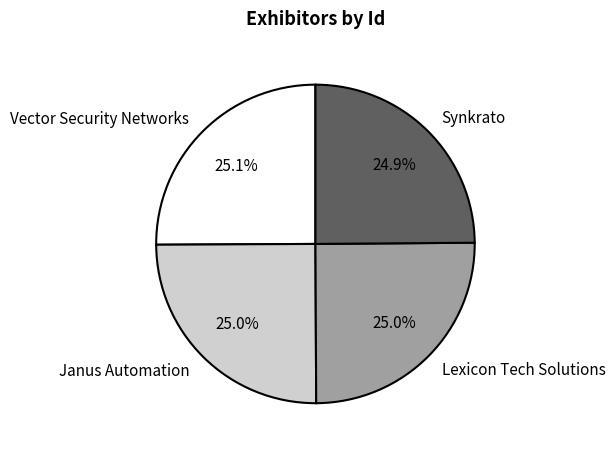

What percentage is NOT represented by Synkrato?

75.1%